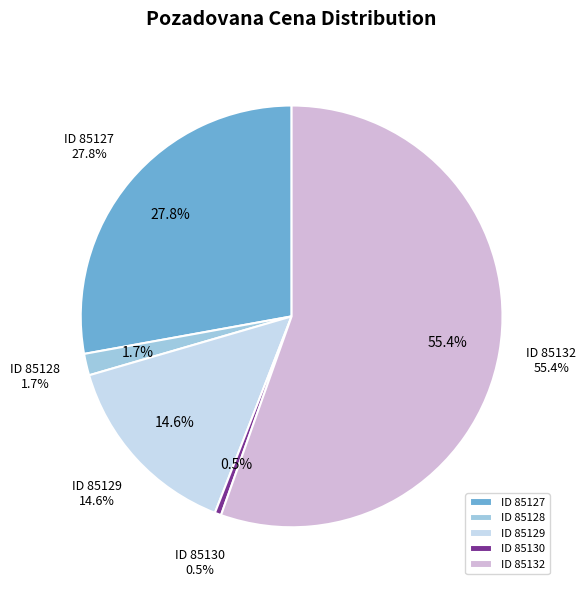

To the nearest percent, what is the difference between the 85132 and 85130 slice percentages?

55%